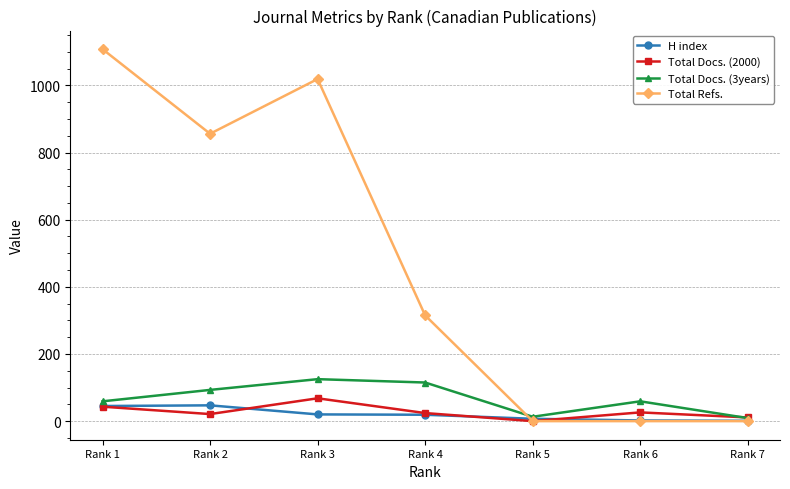

Which label corresponds to the largest value in the chart?

Rank 1